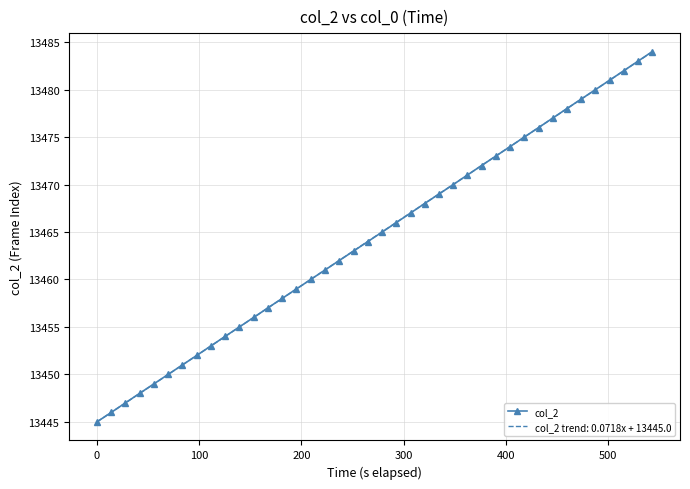

Which series has the largest range (max minus min)?

col_2